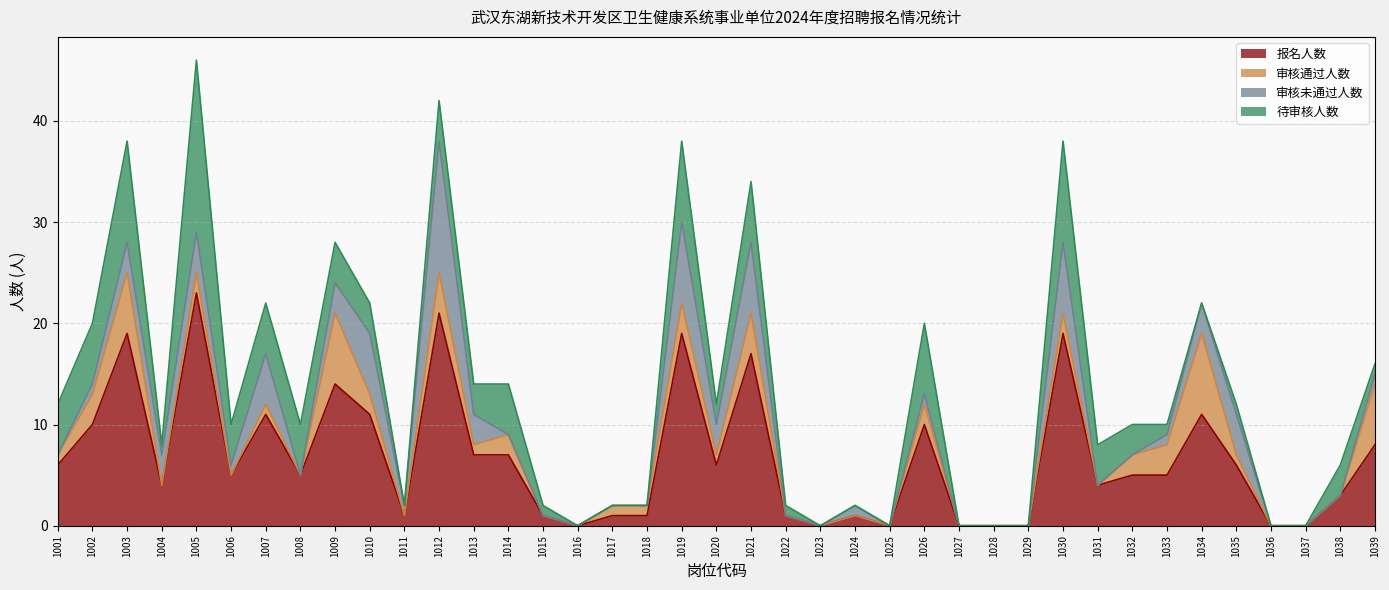

The 审核通过人数 series shows -4 at 1015. True or false?

False